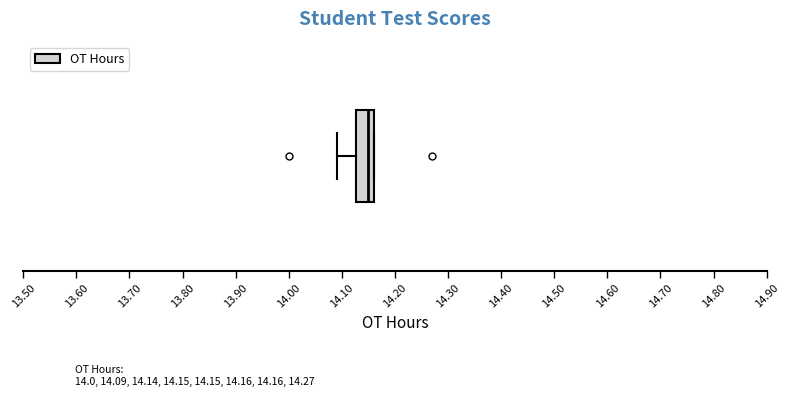

Read this box plot against the x-axis: the position of the median line, the range covered by the box, and the ends of both whiskers. The values are not printed on the chart, so give them approximately, as read against the axis.

median 14.15, box 14.13 to 14.16, whiskers 14.09 to 14.16